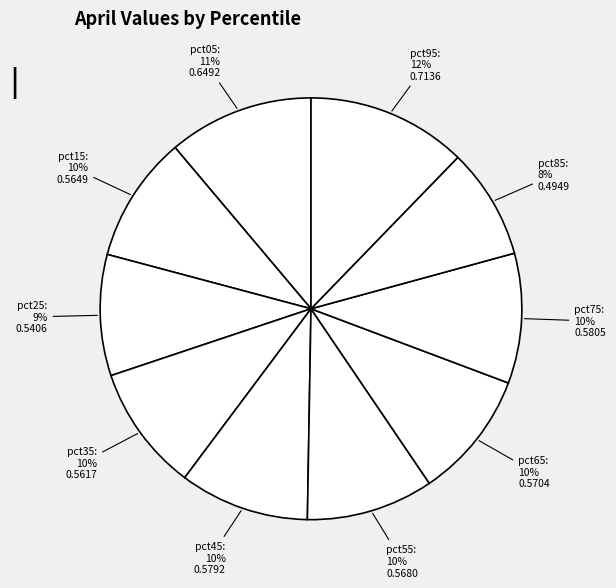

Is there a majority slice in this chart?

No